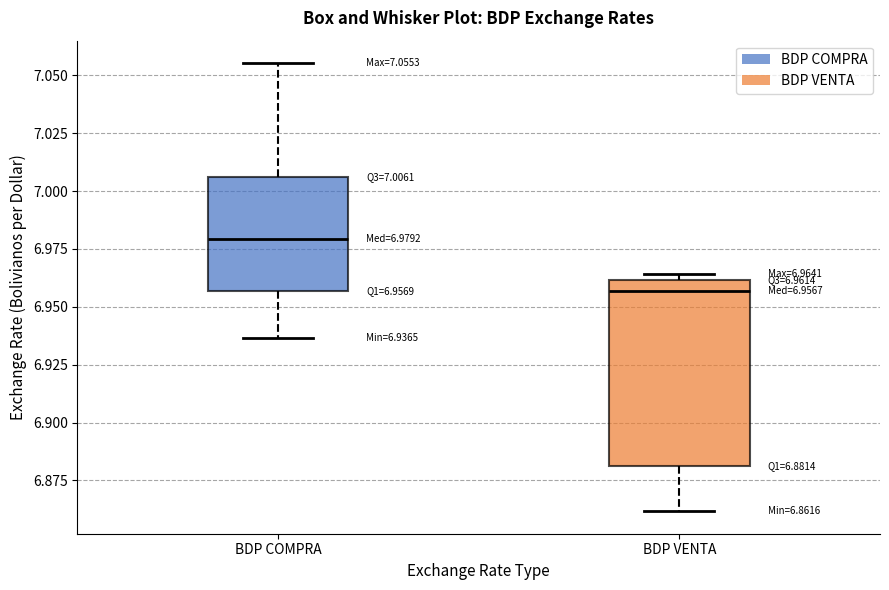

Which box is the tallest, from its lower edge to its upper edge?

BDP VENTA